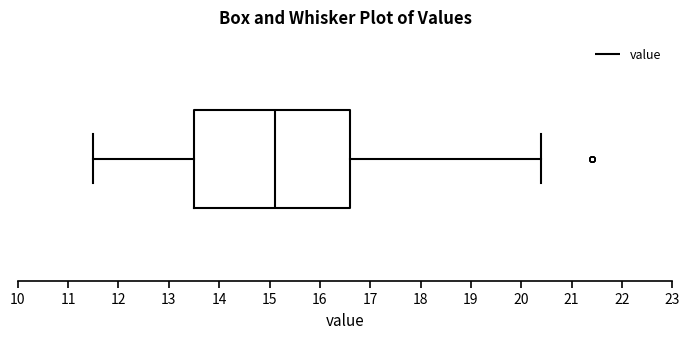

Where does the right whisker of the box end on the x-axis? The values are not printed on the chart, so give them approximately, as read against the axis.

20.4